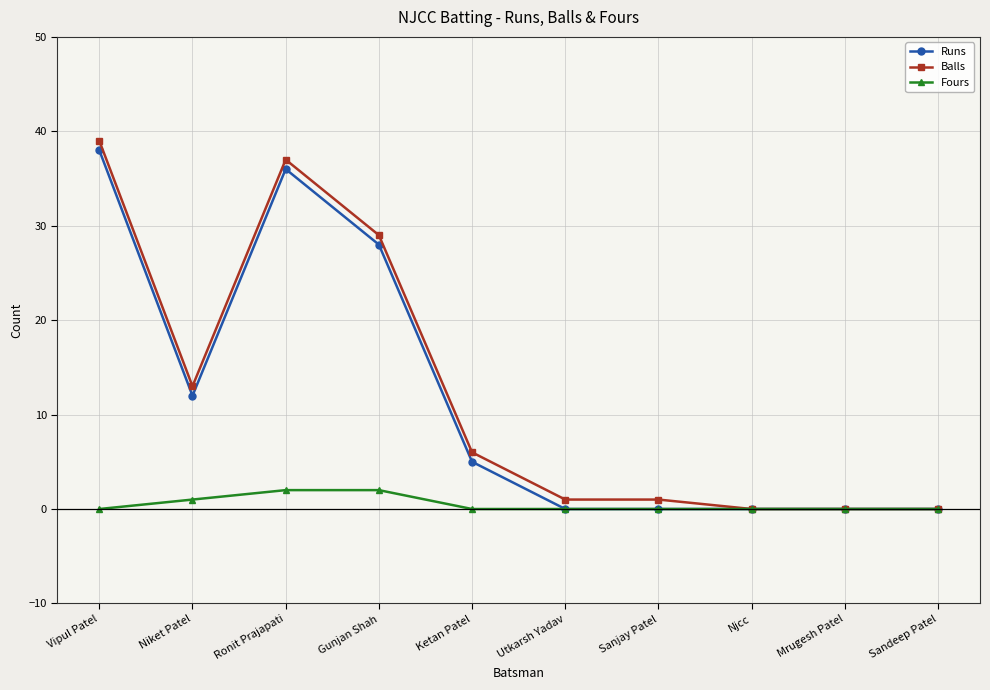

Which series has the largest range (max minus min)?

Balls